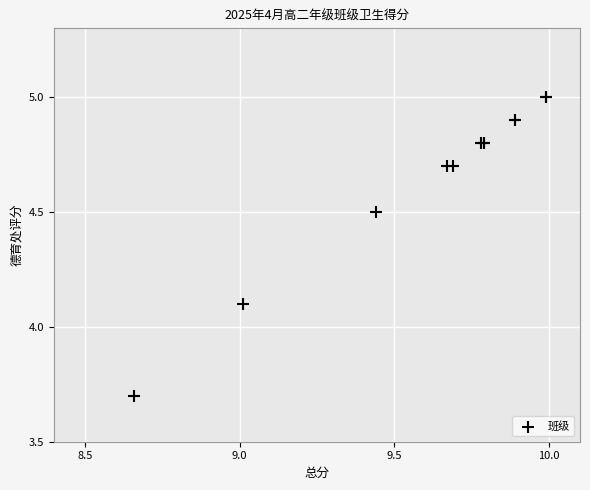

What Y value in the scatter plot is closest to 4?

4.1